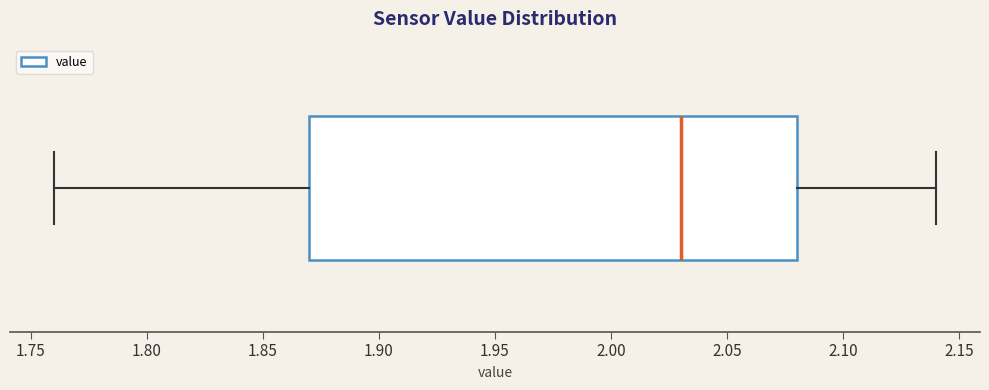

Transcribe this box plot: give where the median line is, the range the box spans, and where the two whiskers end, as read against the x-axis. The values are not printed on the chart, so give them approximately, as read against the axis.

median 2.03, box 1.87 to 2.08, whiskers 1.76 to 2.14